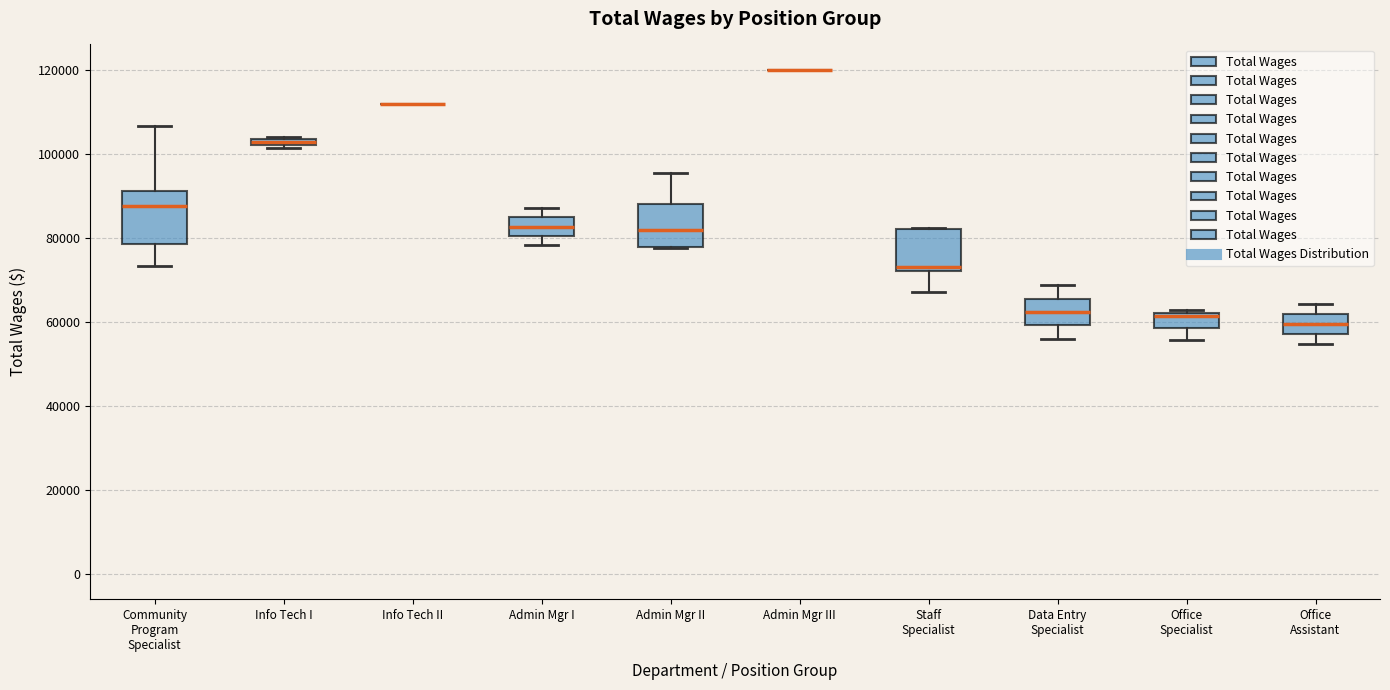

Which box is the tallest, from its lower edge to its upper edge?

Community Program Specialist